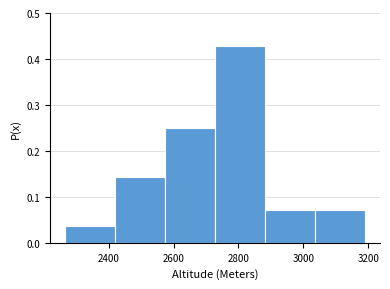

Reading left to right, transcribe this chart: for each bar, give the range it covers on the x-axis and its height. Neither the bar edges nor the heights are printed on the chart, so give them approximately, as read against the axes.

2260 to 2420: 0.04
2420 to 2580: 0.14
2580 to 2720: 0.25
2720 to 2880: 0.43
2880 to 3040: 0.07
3040 to 3200: 0.07